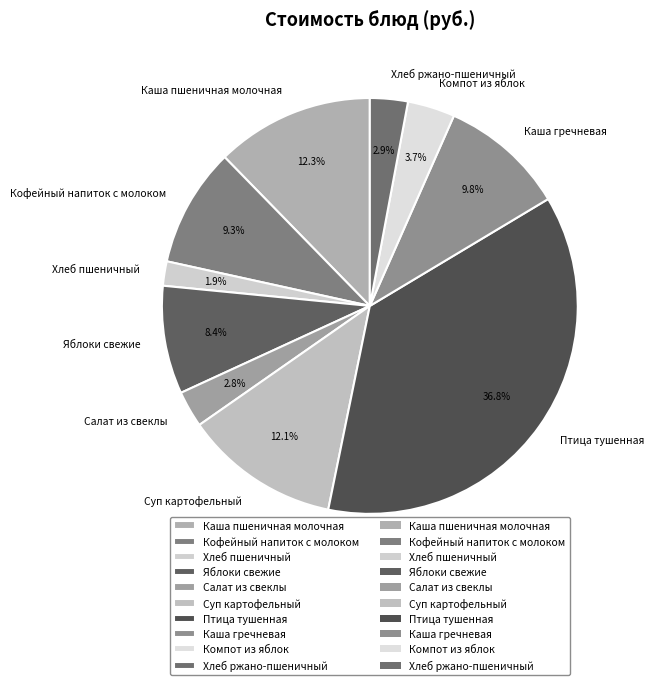

What is the smallest slice in the pie chart?

Хлеб пшеничный